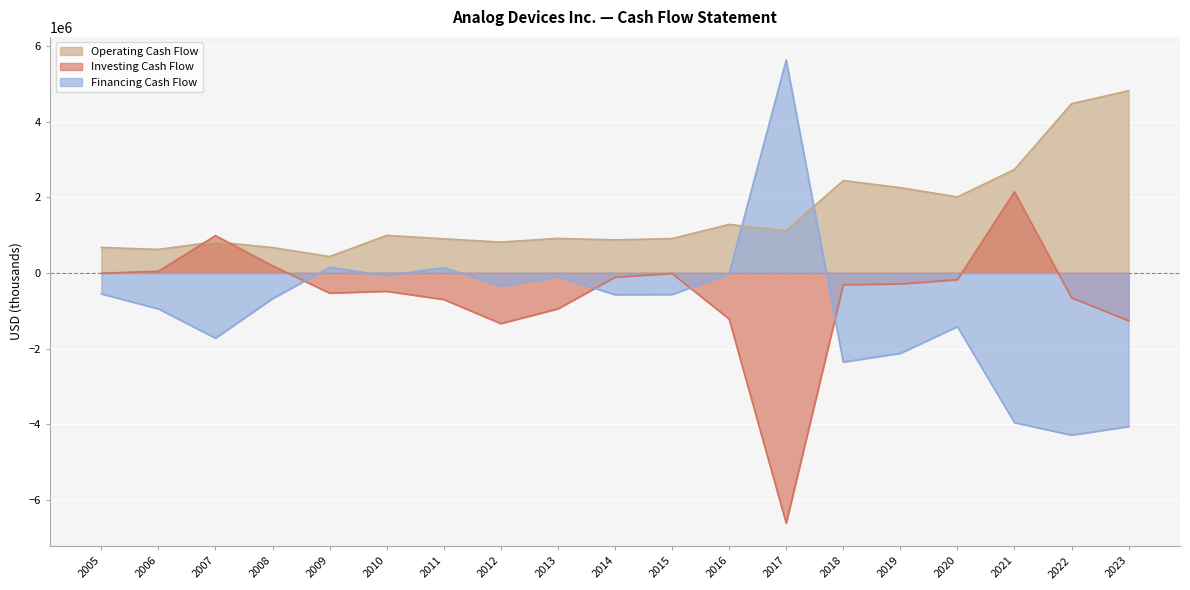

True or false: Investing Cash Flow has more than 2 points higher than both neighbors.

True